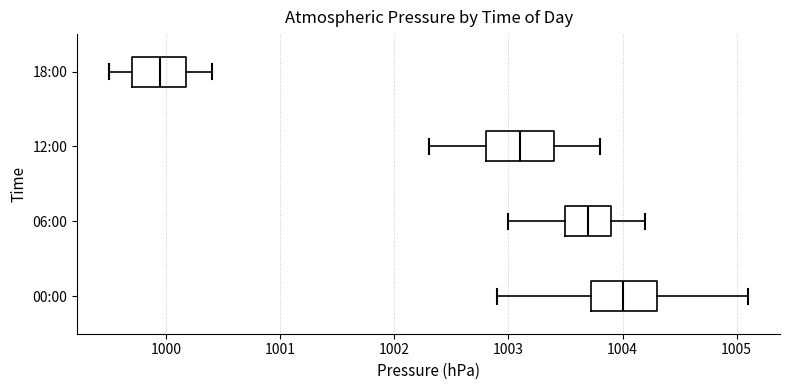

Reading bottom to top, transcribe this box plot: for each box, give where its median line is, the range the box spans, and where its two whiskers end, as read against the x-axis. The values are not printed on the chart, so give them approximately, as read against the axis.

00:00: median 1004.0, box 1003.7 to 1004.3, whiskers 1002.9 to 1005.1
06:00: median 1003.7, box 1003.5 to 1003.9, whiskers 1003.0 to 1004.2
12:00: median 1003.1, box 1002.8 to 1003.4, whiskers 1002.3 to 1003.8
18:00: median 1000.0, box 999.7 to 1000.2, whiskers 999.5 to 1000.4